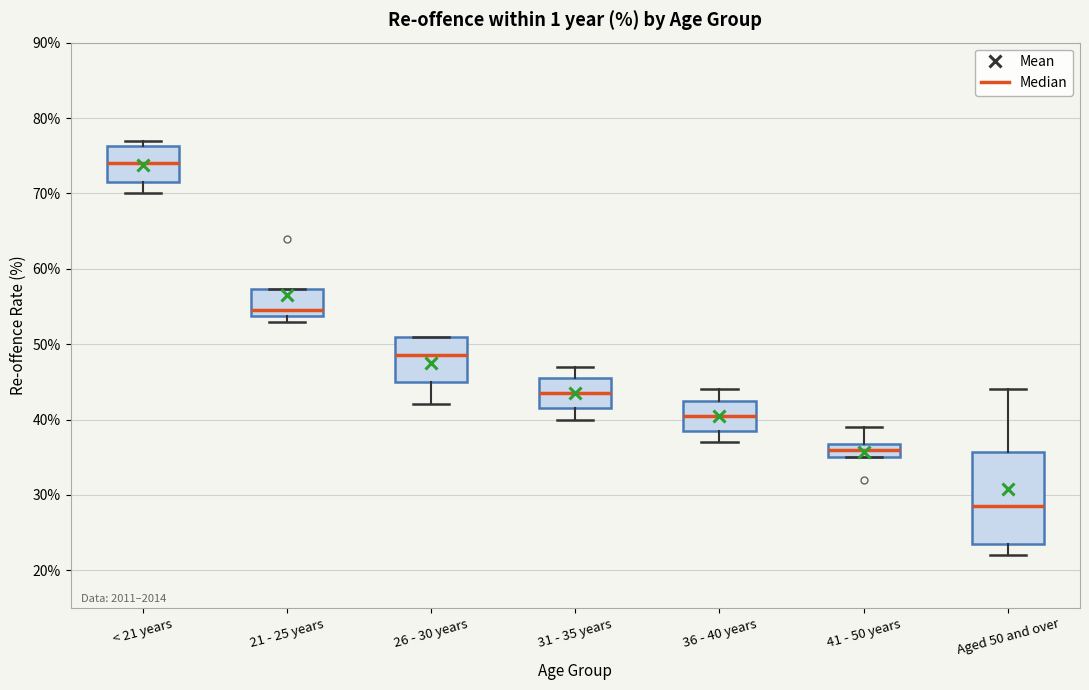

Comparing the boxes themselves (not the whiskers), which one is the tallest?

Aged 50 and over